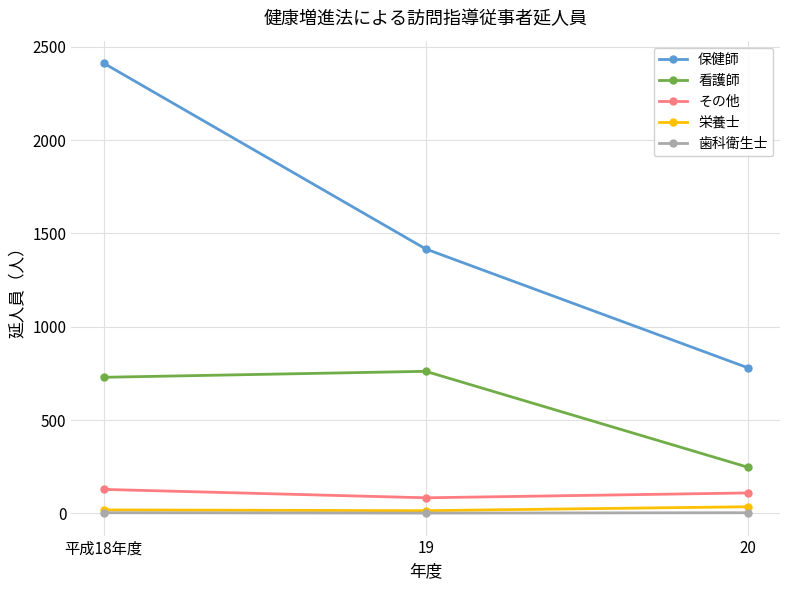

What position from the right is 平成18年度?

3